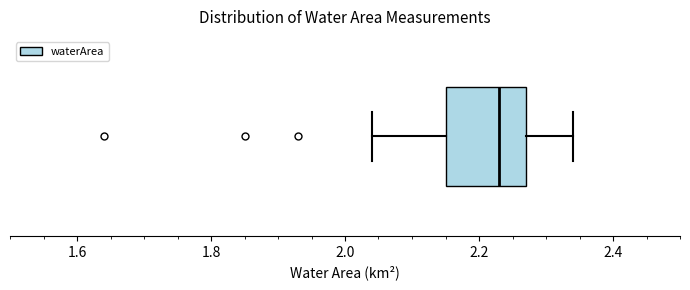

Transcribe this box plot: give where the median line is, the range the box spans, and where the two whiskers end, as read against the x-axis. The values are not printed on the chart, so give them approximately, as read against the axis.

median 2.24, box 2.16 to 2.28, whiskers 2.04 to 2.34